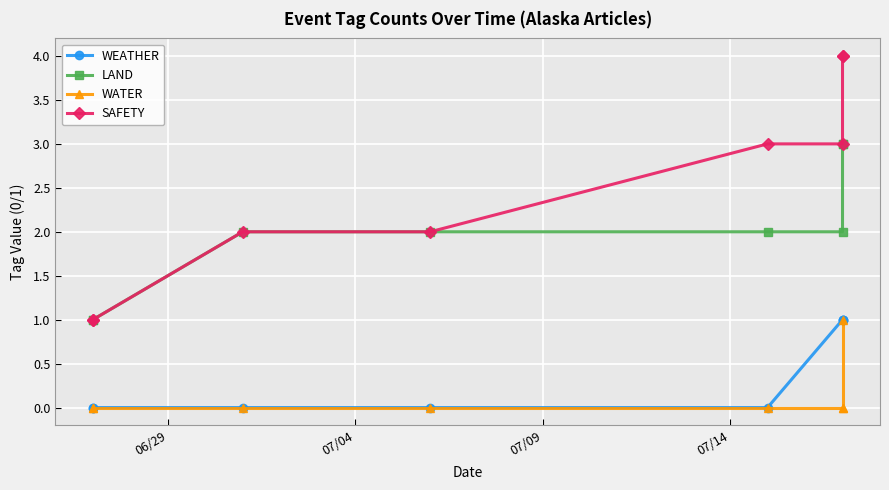

List the series in order of their peak value, highest first.

SAFETY, LAND, WEATHER, WATER